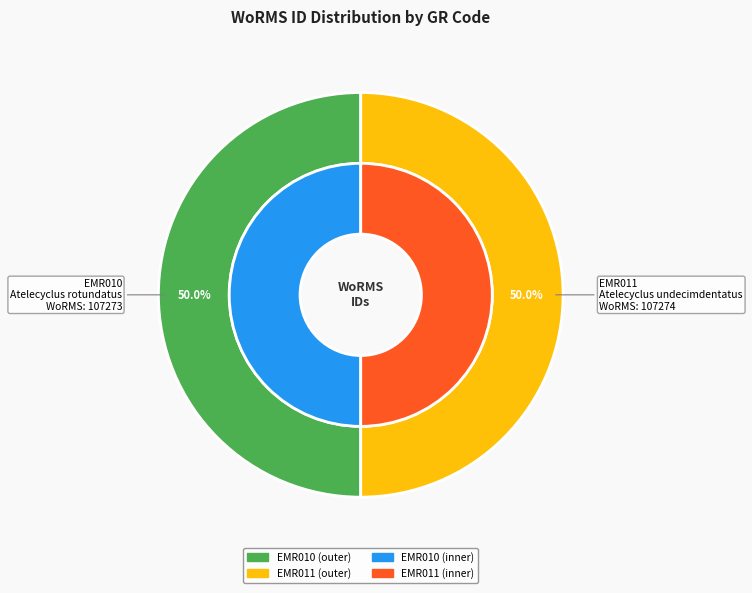

Is the sum of EMR011 and EMR010 greater than half?

Yes